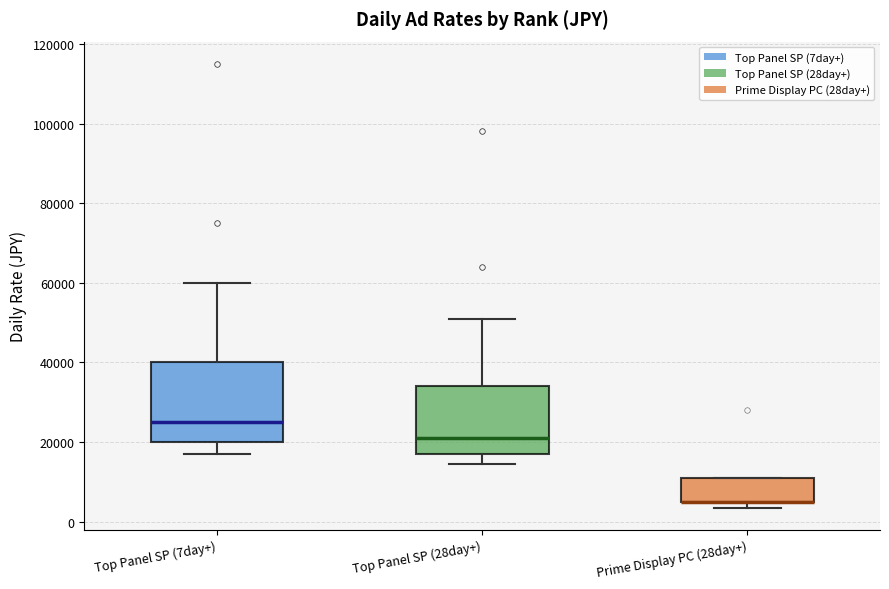

Which box is the tallest, from its lower edge to its upper edge?

Top Panel SP (7day+)